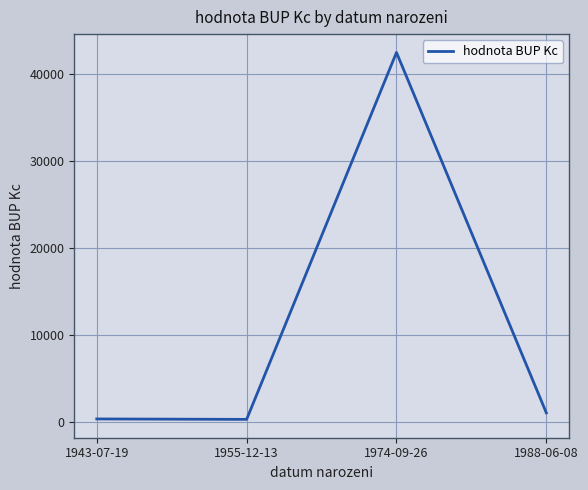

What value does the data have at 1955-12-13, to the nearest 10?

250